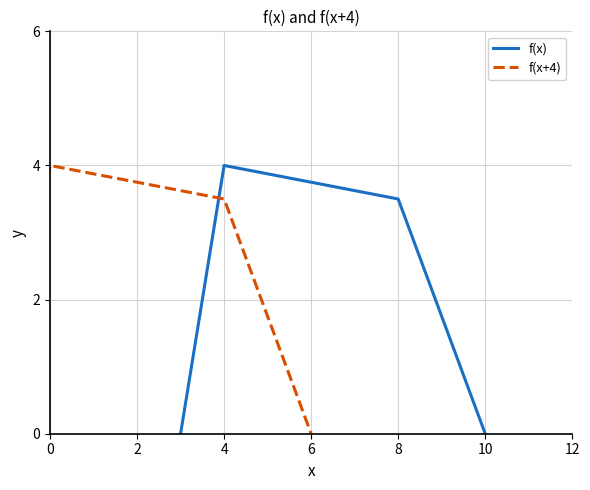

True or false: f(x) has more than 0 interior local peaks.

True